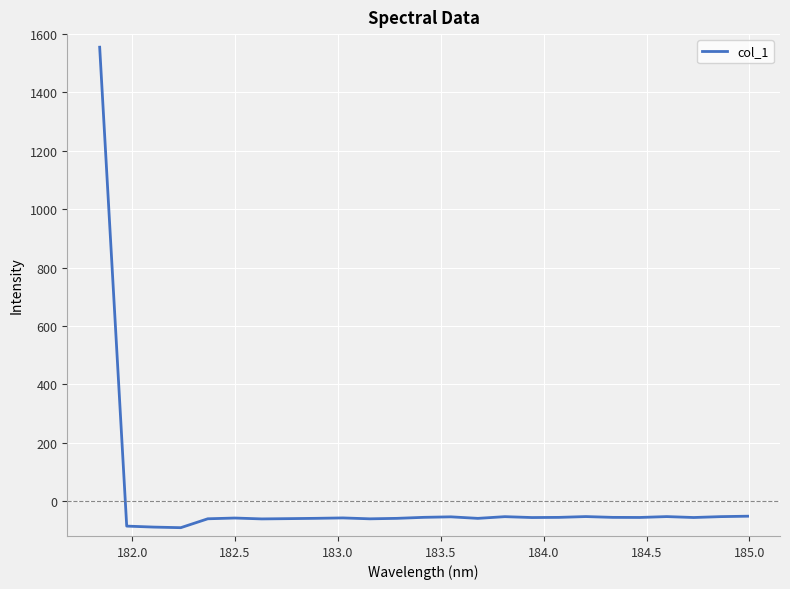

What is the difference between the maximum and minimum values?

1646.7